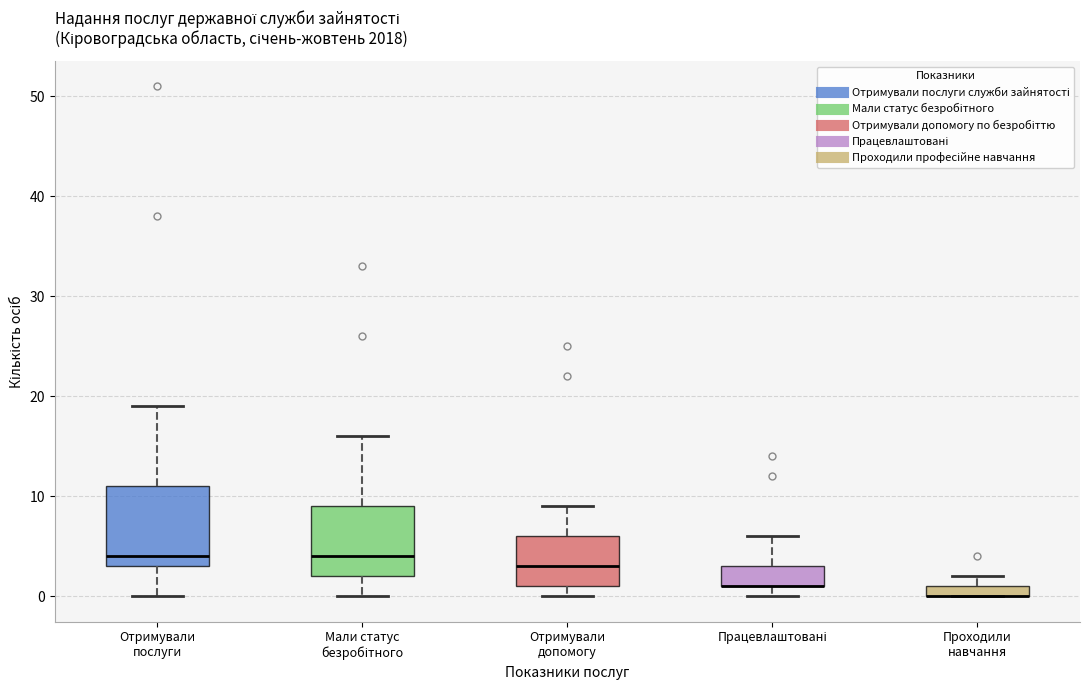

Which box is the tallest, from its lower edge to its upper edge?

Отримували послуги